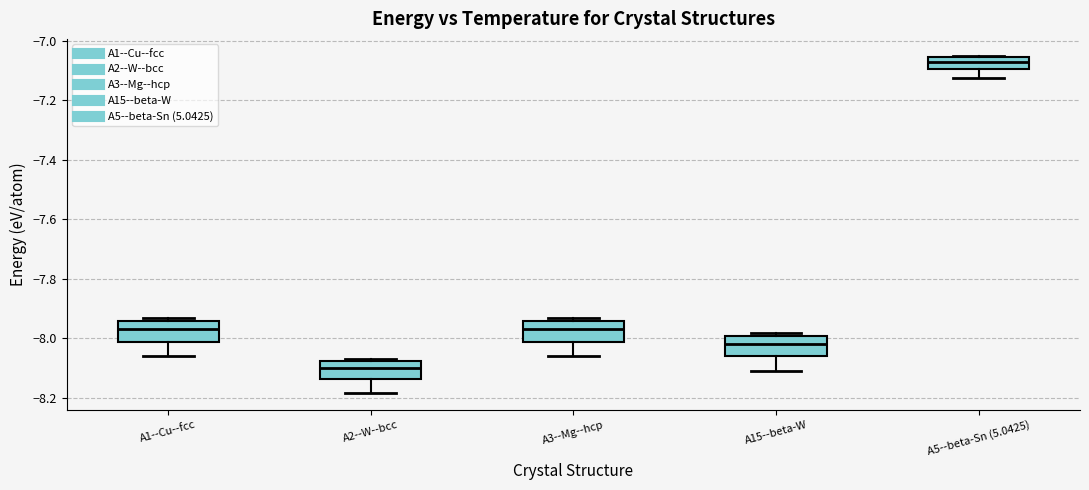

Where does the median line of the box for A3--Mg--hcp sit on the y-axis? The values are not printed on the chart, so give them approximately, as read against the axis.

-7.96